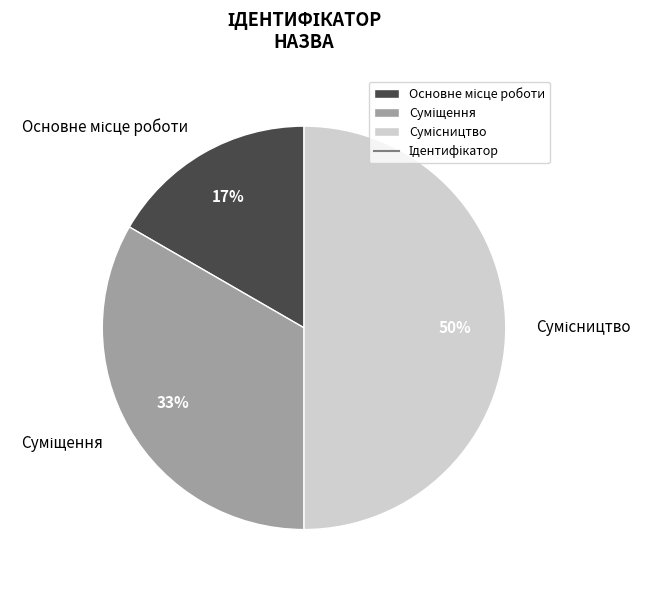

To the nearest percent, what is the average slice percentage?

33%